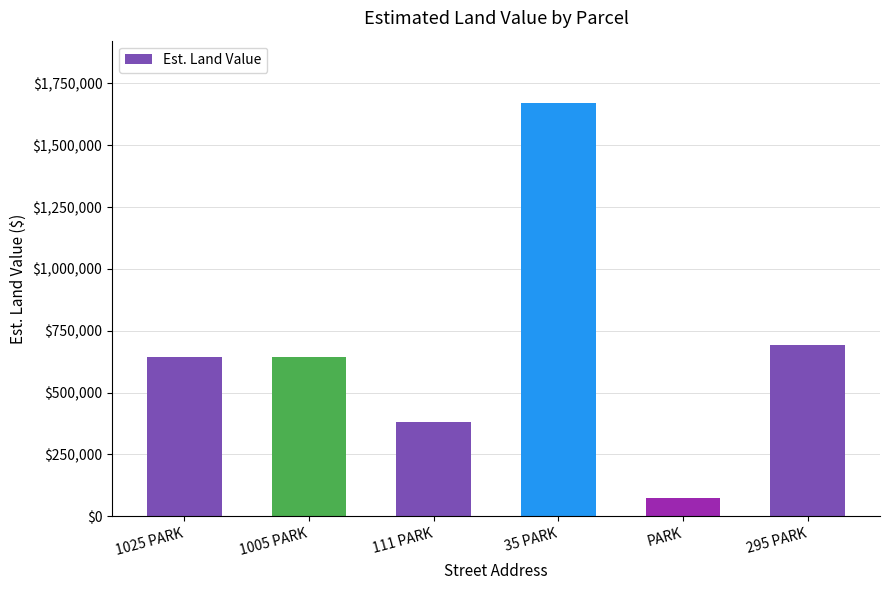

Reading left to right, extract all data points from this chart.

646000	646000	380000	1672000	76000	691600